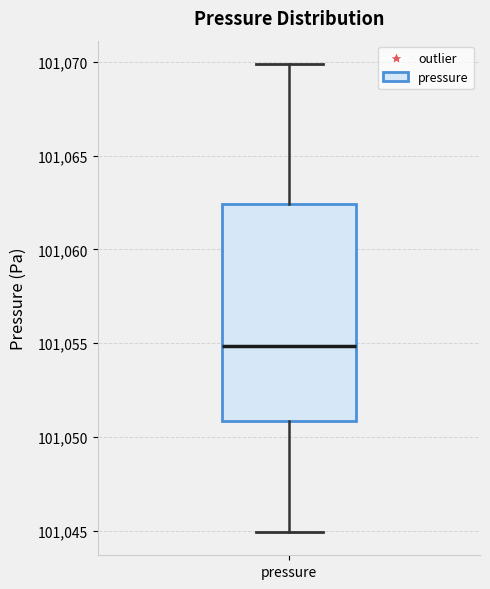

Read this box plot against the y-axis: the position of the median line, the range covered by the box, and the ends of both whiskers. The values are not printed on the chart, so give them approximately, as read against the axis.

median 101055.0, box 101051.0 to 101062.5, whiskers 101045.0 to 101070.0